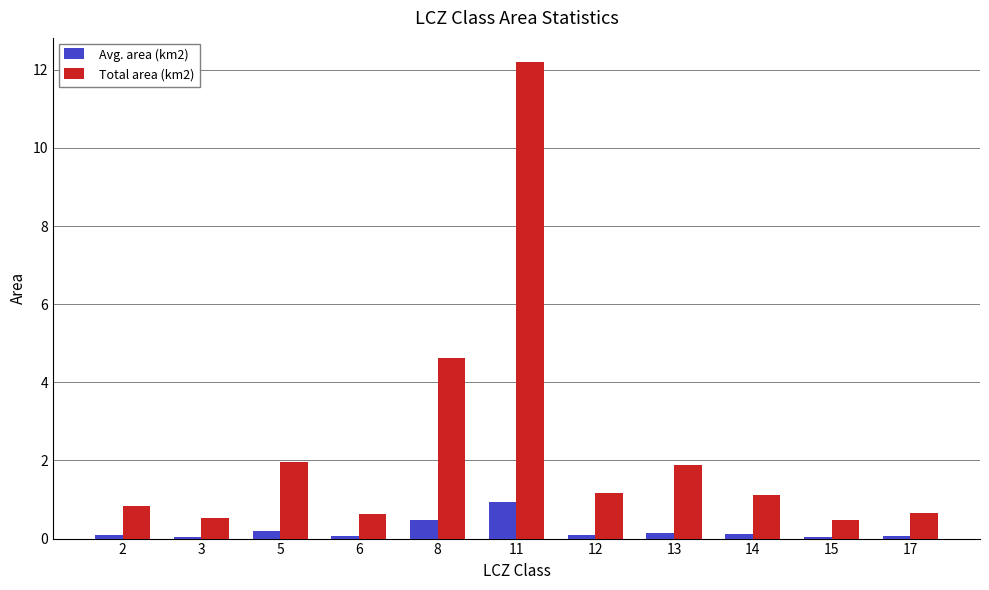

At which category is the sum across all series the highest?

11